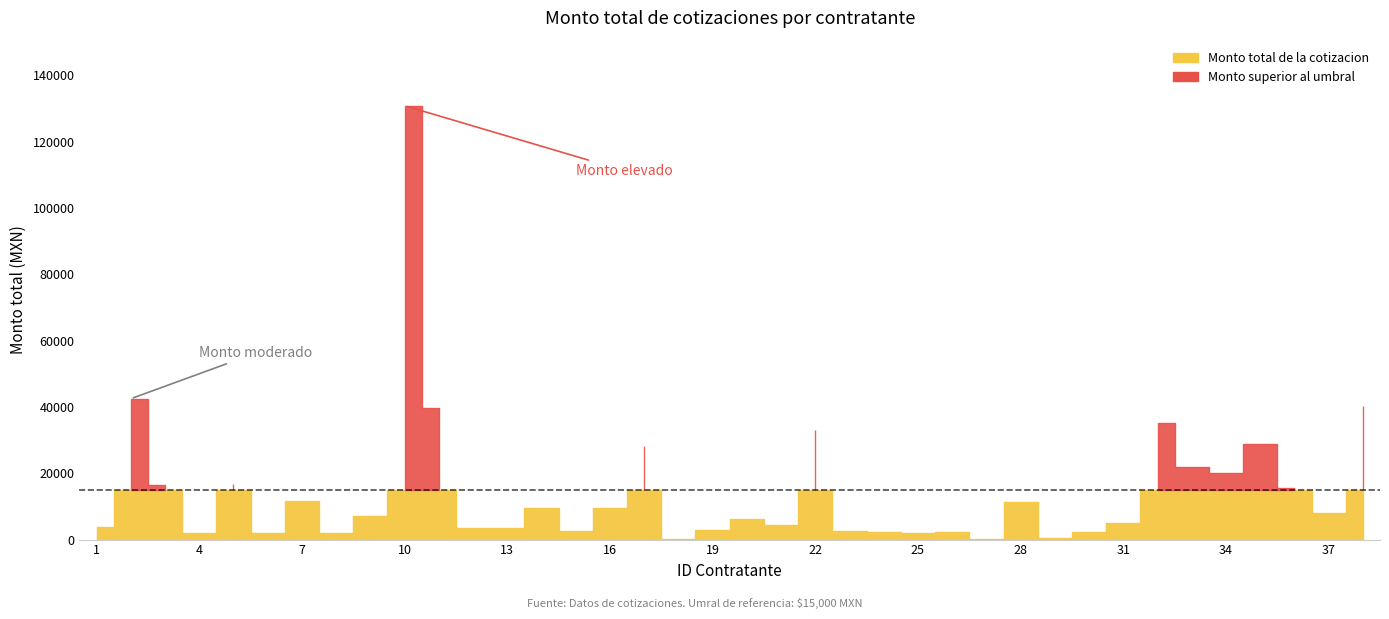

How many interior local valleys (lower than both neighbors) does the data have?

12